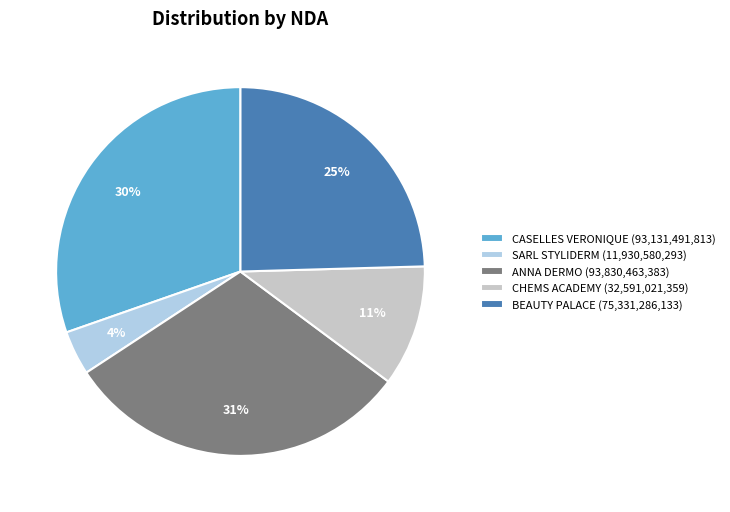

Which category has the smallest portion of the pie?

SARL STYLIDERM